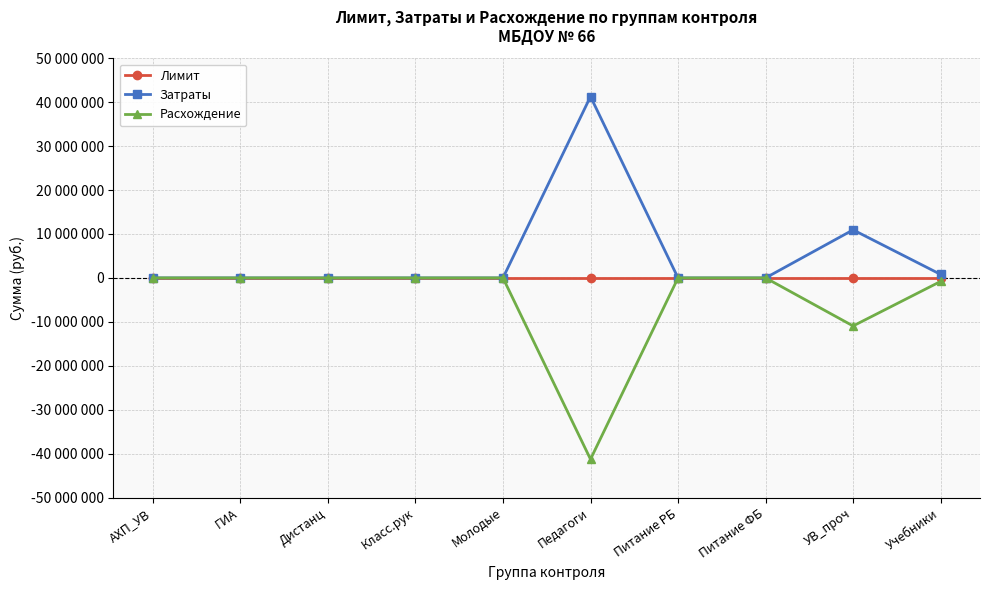

What are all the series names shown in the legend?

Лимит, Затраты, Расхождение